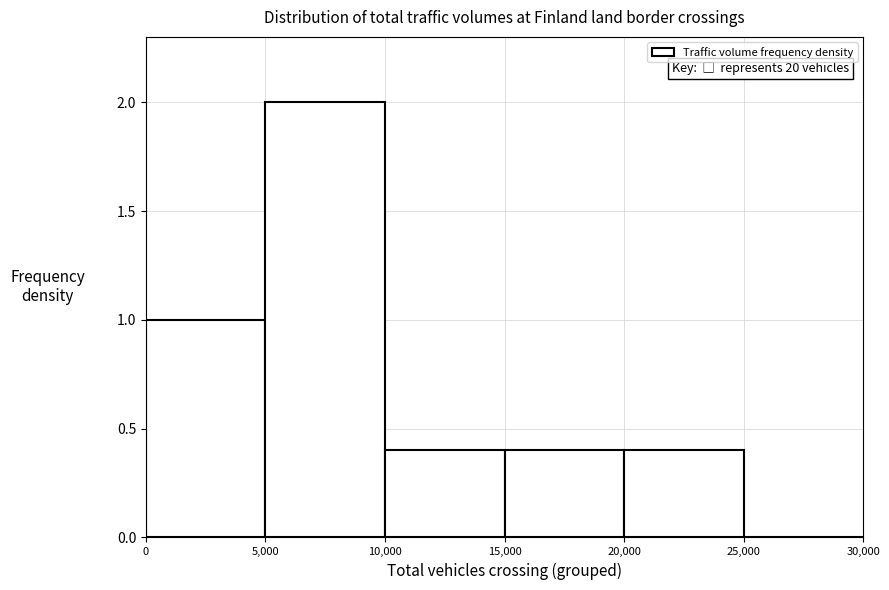

Which range on the x-axis has the tallest bar?

5,000 to 10,000